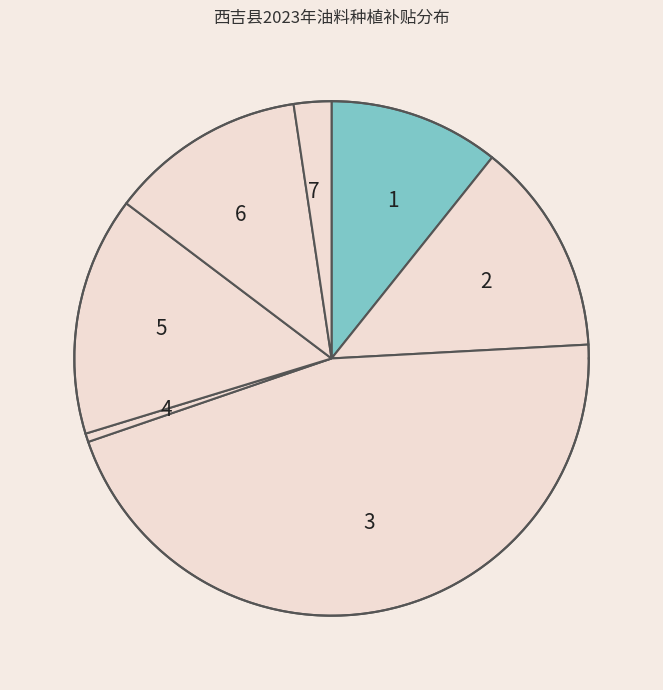

True or false: 顾德成 accounts for 17% of the total.

False